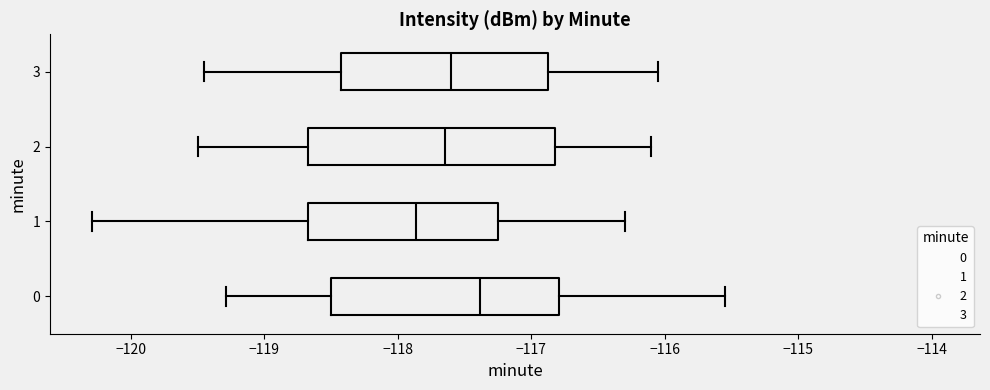

Where is the left edge of the box at y = 3 on the x-axis? The values are not printed on the chart, so give them approximately, as read against the axis.

-118.4